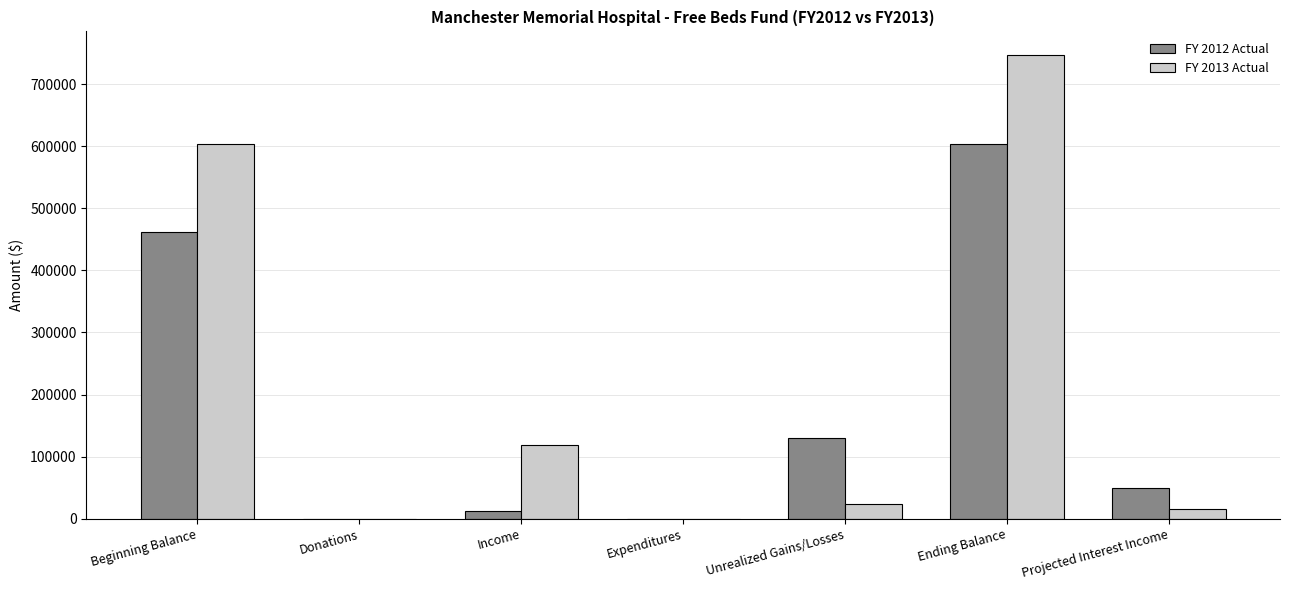

At which label does FY 2012 Actual reach its peak?

Ending Balance